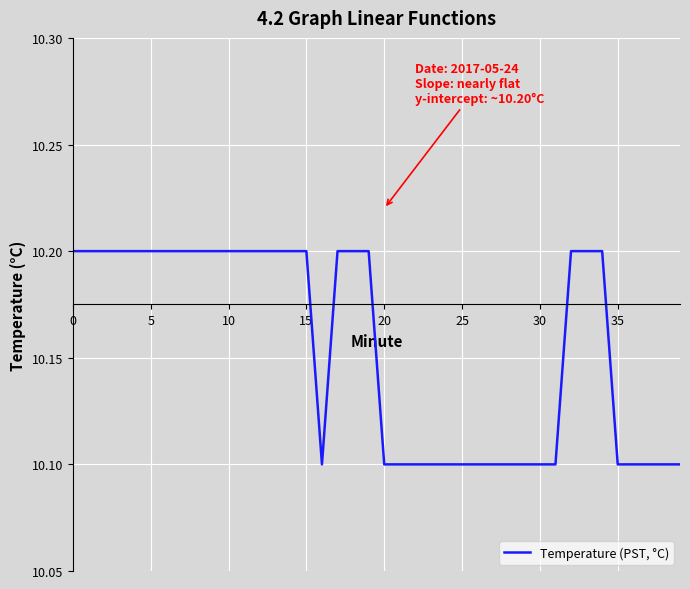

What is the difference between the second highest and minimum values?

0.1